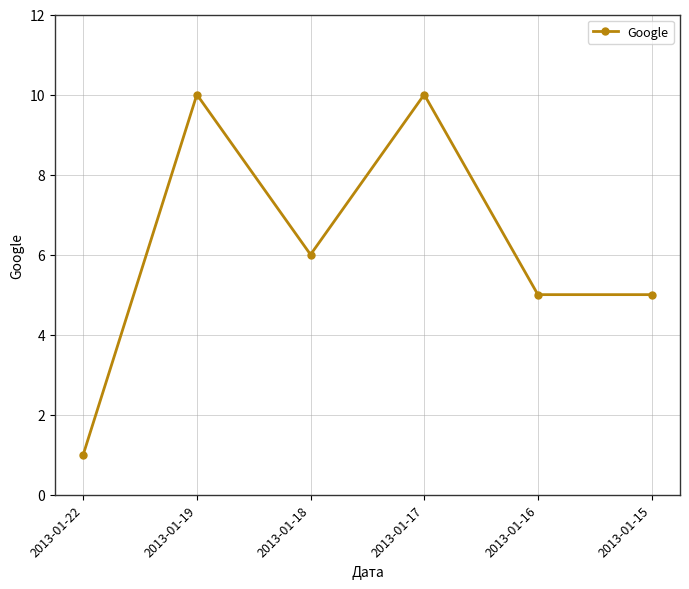

Reading right to left, extract all data points from this chart.

2013-01-15=5	2013-01-16=5	2013-01-17=10	2013-01-18=6	2013-01-19=10	2013-01-22=1